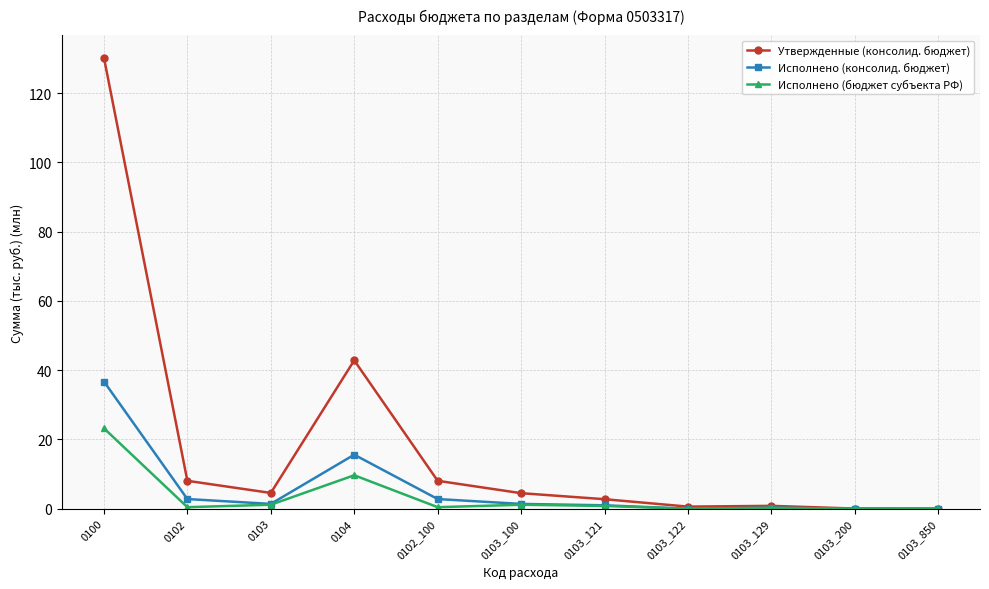

What are all the series names shown in the legend?

Утвержденные (консолид. бюджет), Исполнено (консолид. бюджет), Исполнено (бюджет субъекта РФ)